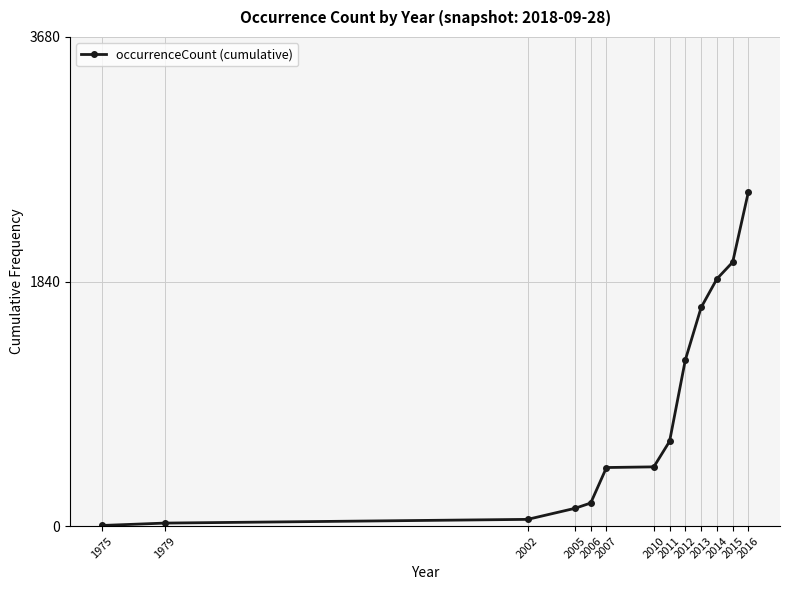

What is the minimum value shown in the chart?

5